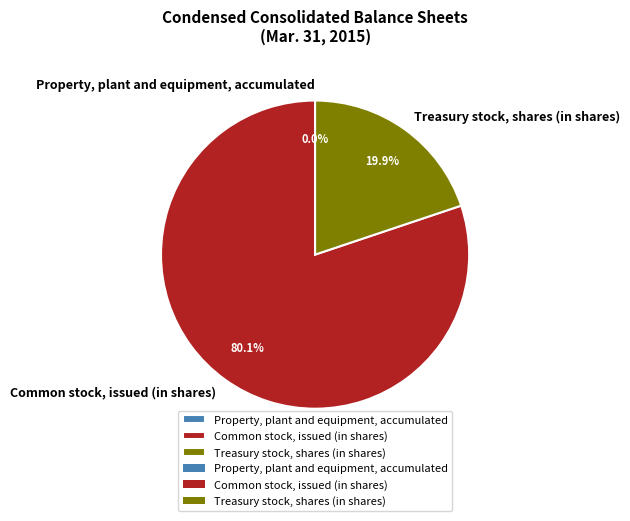

What is the largest slice in the pie chart?

Common stock, issued (in shares)